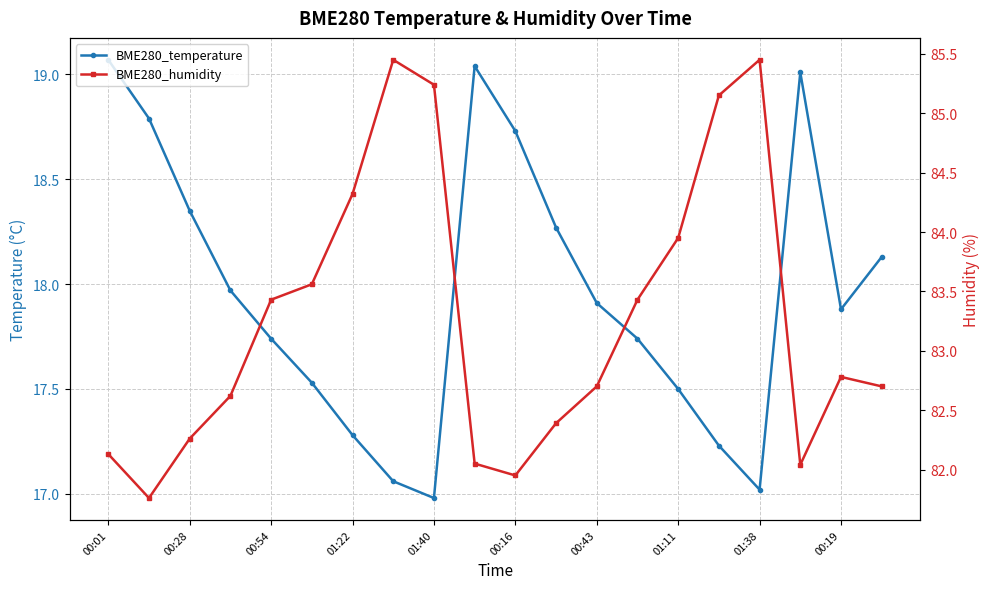

What is the difference between the maximum and second lowest values in the BME280_temperature series?

2.1